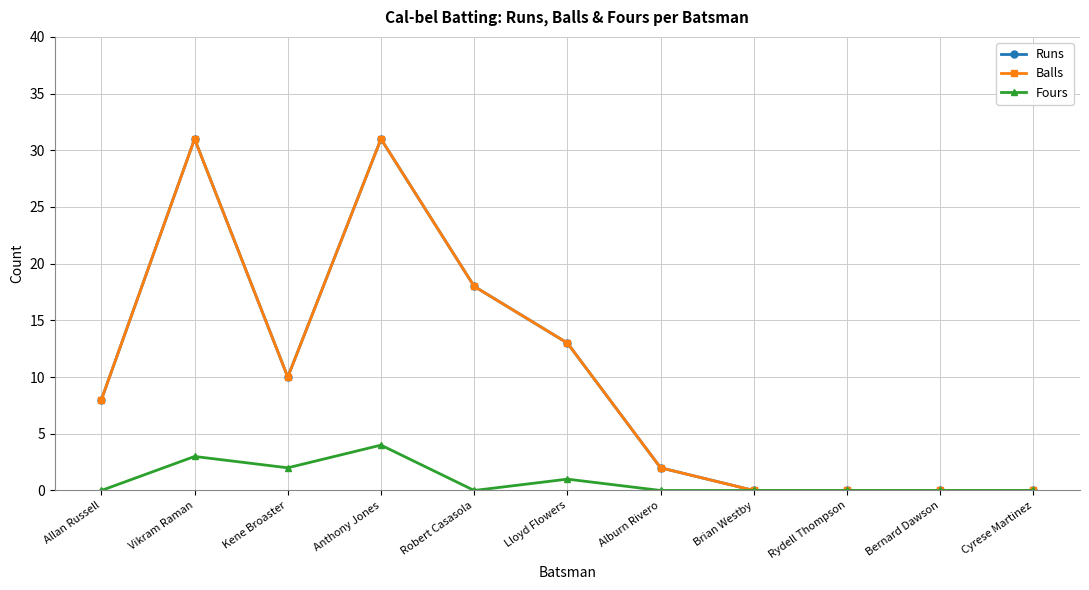

Where does the Balls series first go above 8?

Vikram Raman